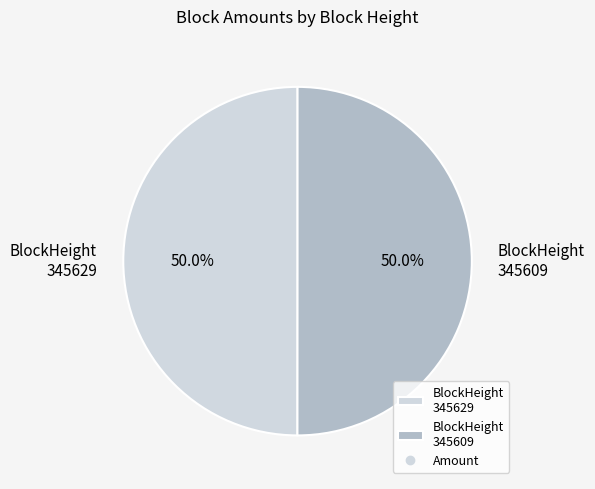

Approximately how many times larger is the value at BlockHeight 345609 compared to BlockHeight 345629?

1.0